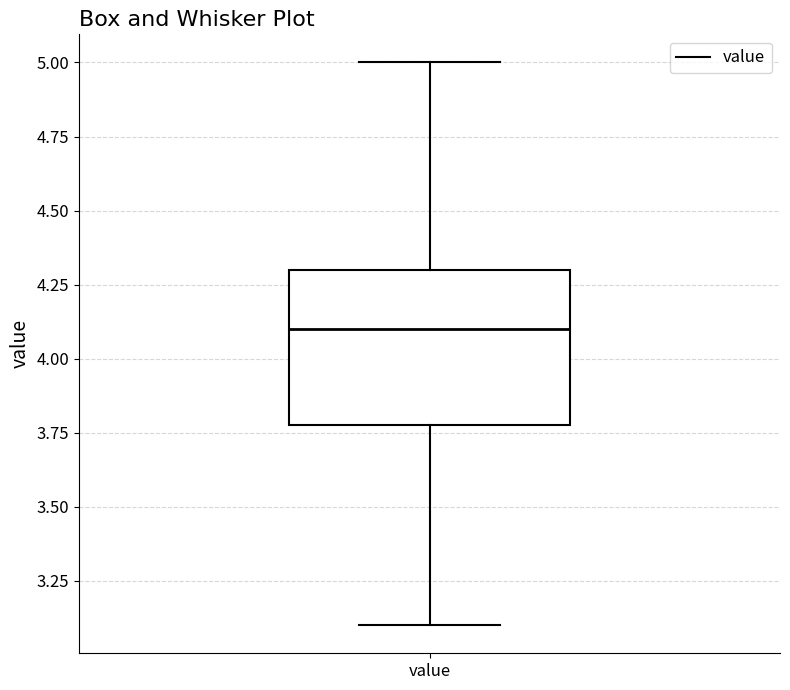

Transcribe this box plot: give where the median line is, the range the box spans, and where the two whiskers end, as read against the y-axis. The values are not printed on the chart, so give them approximately, as read against the axis.

median 4.1, box 3.8 to 4.3, whiskers 3.1 to 5.0